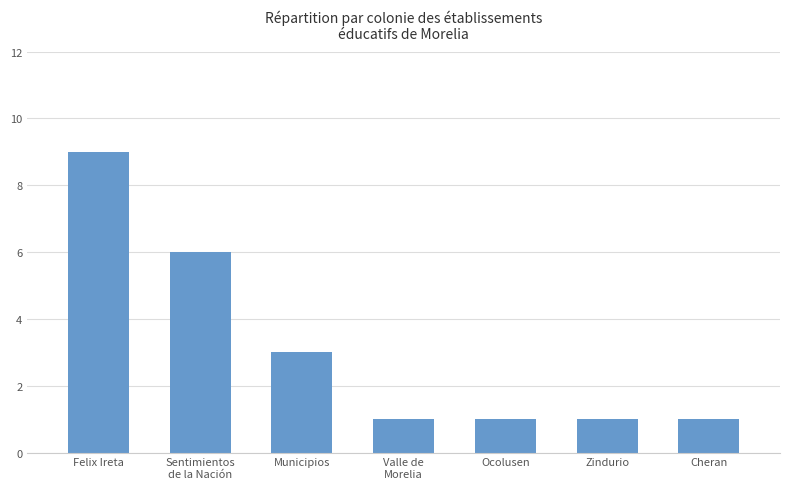

What is the sum of all values?

22